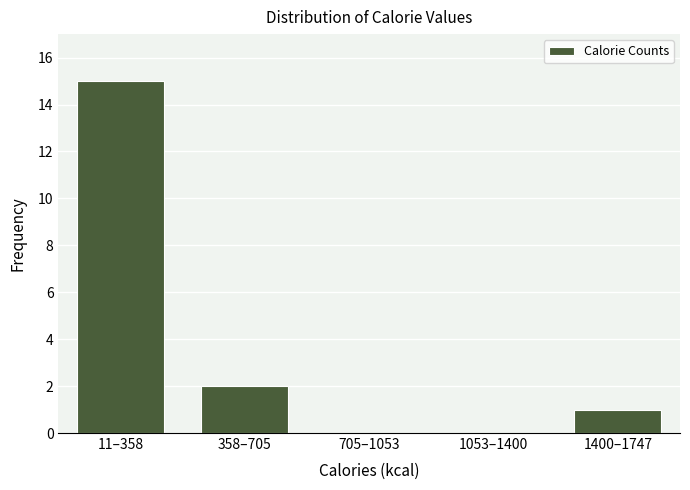

Reading left to right, extract all data points from this chart.

11–358=15	358–705=2	705–1053=0	1053–1400=0	1400–1747=1